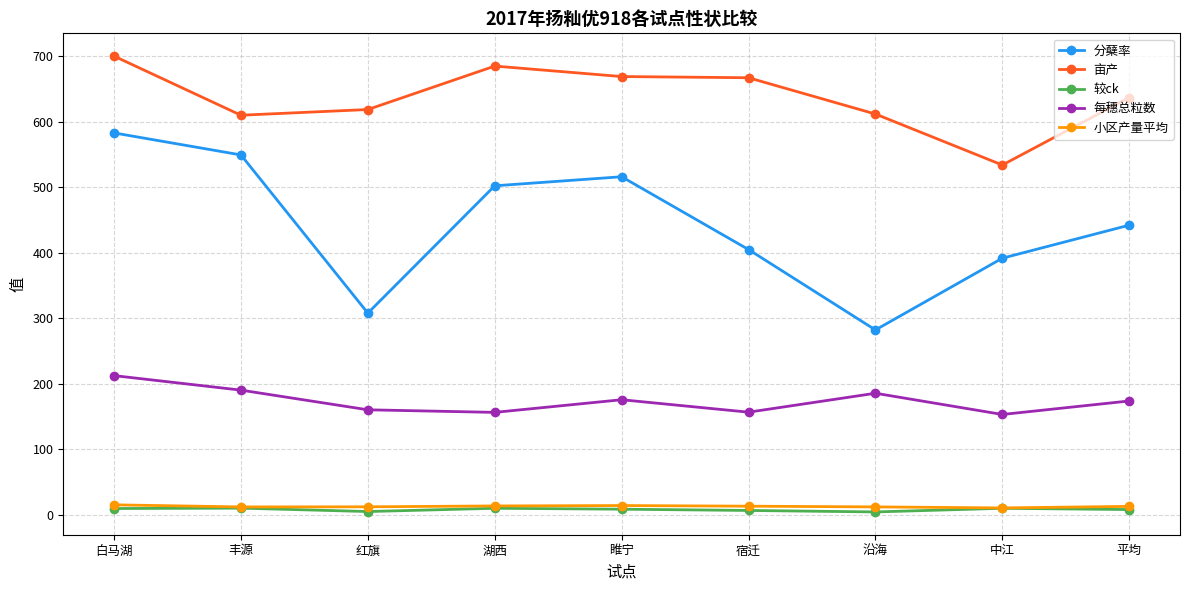

What is the difference between the 较ck values at 宿迁 and 丰源?

3.6